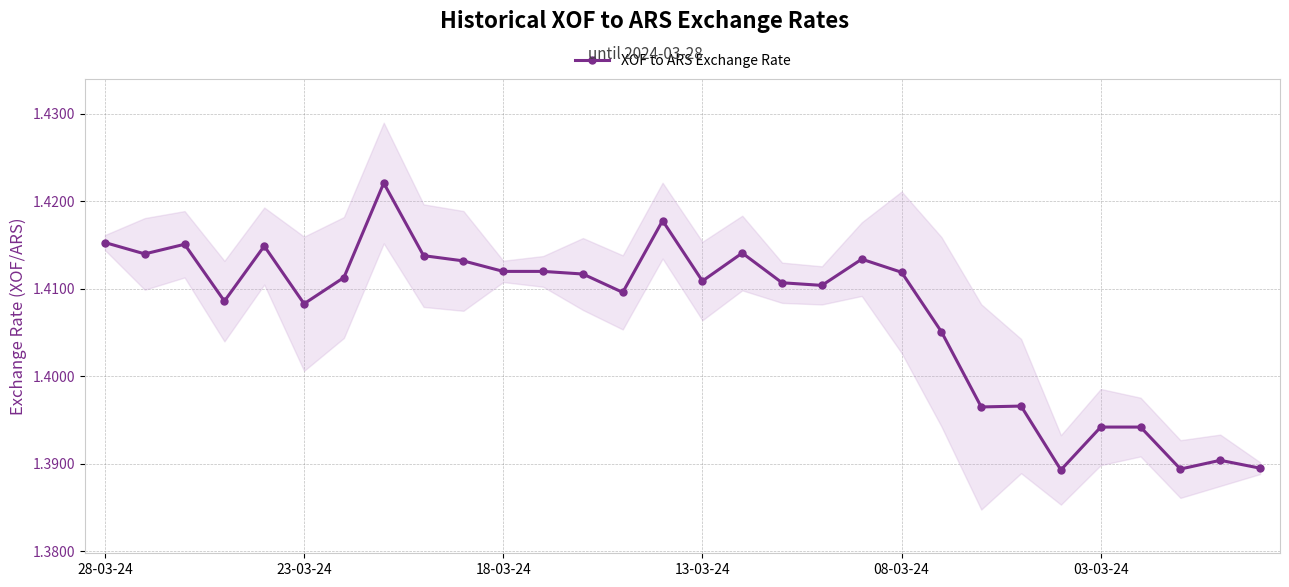

What is the ratio of the value at 28 to the value at 23?

1.0